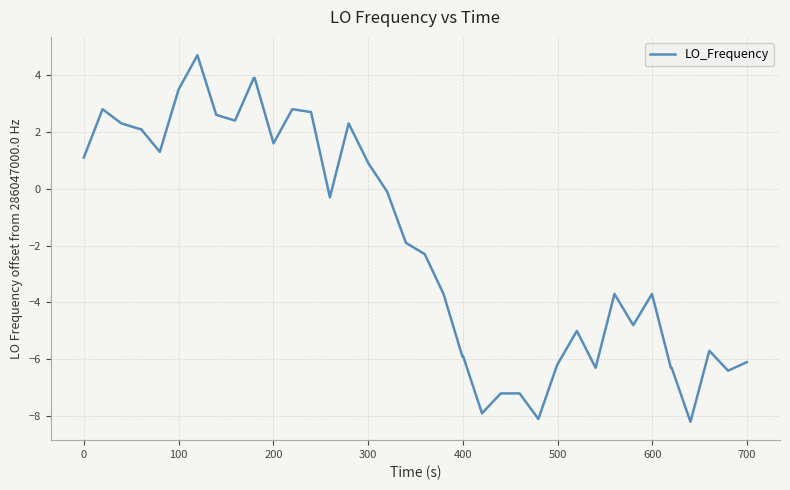

What is the maximum value shown in the chart?

4.7